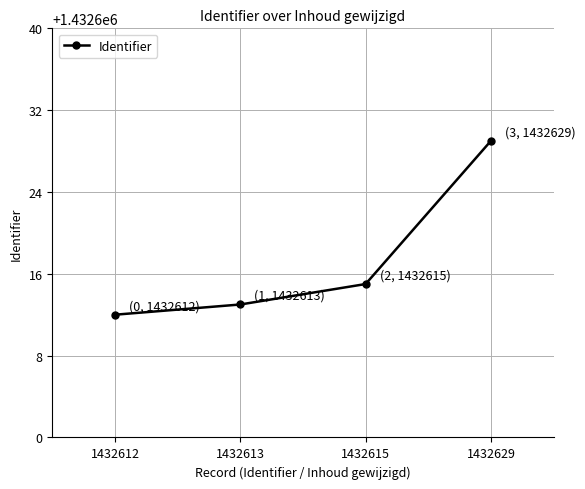

Does the chart have visible grid lines?

Yes